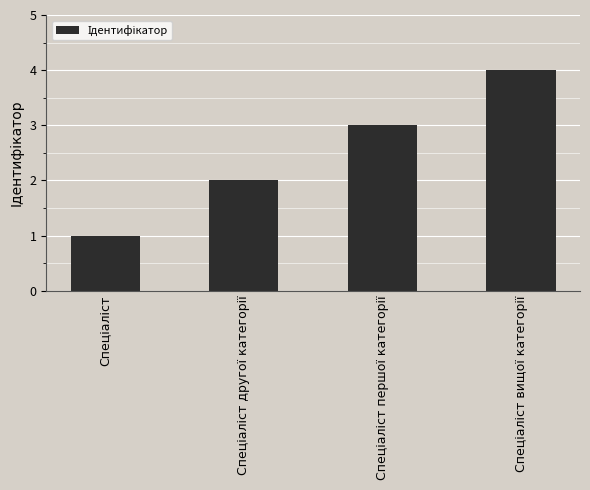

What is the sum of all values?

10